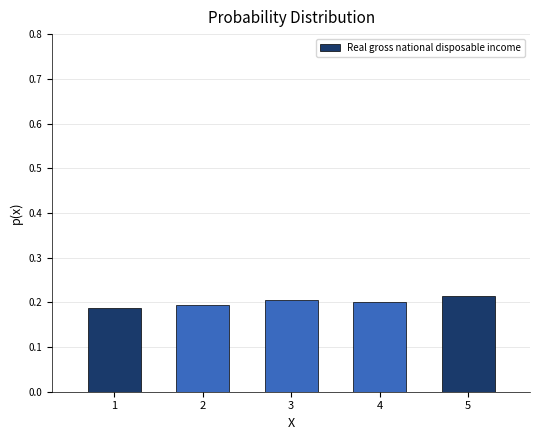

What is the sum of all values?

1.0